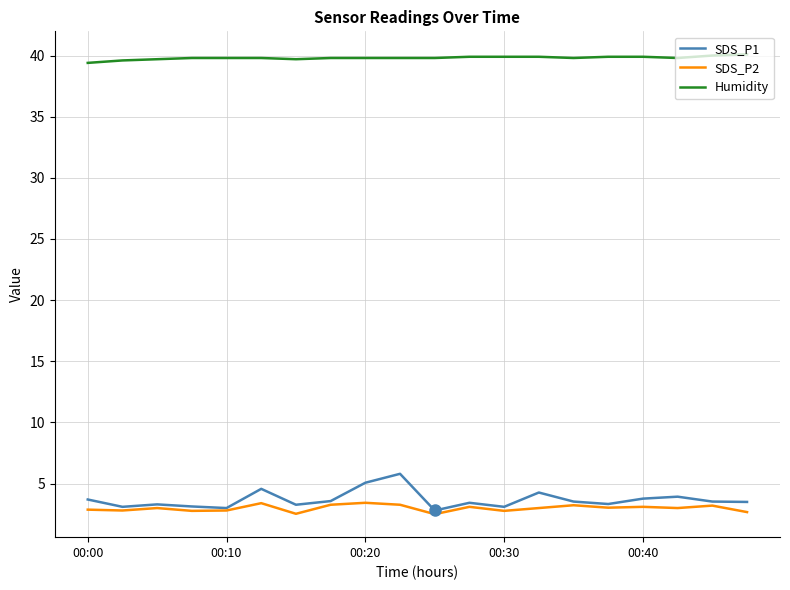

Which series has the largest range (max minus min)?

SDS_P1